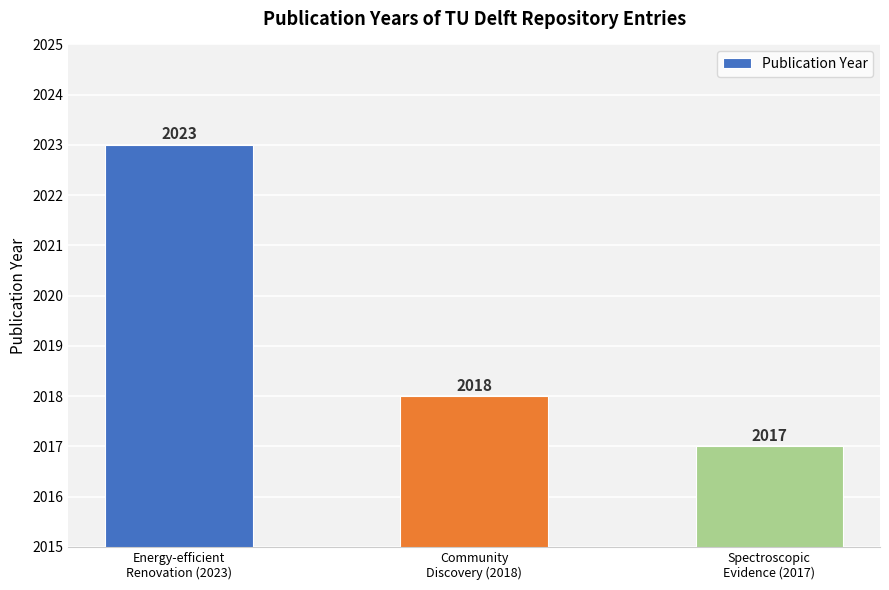

Read the value at Community
Discovery (2018).

2018